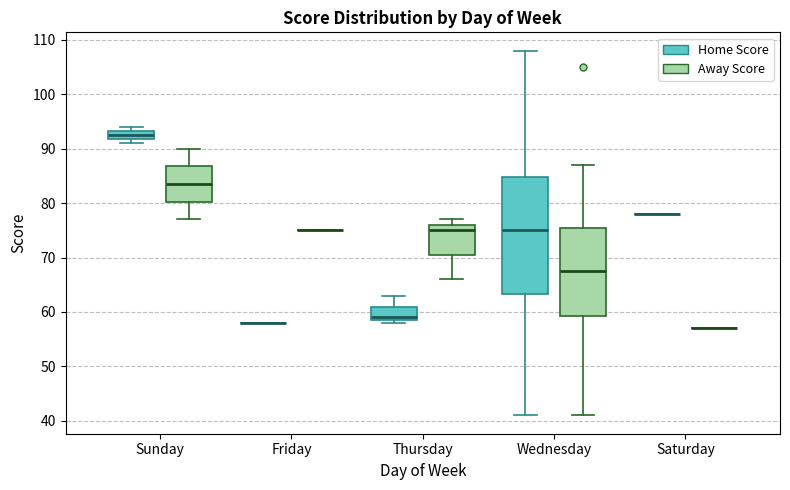

Reading left to right, transcribe this box plot: for each box, give where its median line is, the range the box spans, and where its two whiskers end, as read against the y-axis. The values are not printed on the chart, so give them approximately, as read against the axis.

Sunday (Home Score): median 93 (inside the box), box 92 to 93, whiskers 91 to 94
Sunday (Away Score): median 84, box 80 to 87, whiskers 77 to 90
Friday (Home Score): box collapsed to a line at 58, whiskers 58 to 58
Friday (Away Score): box collapsed to a line at 75, whiskers 75 to 75
Thursday (Home Score): median 59 (just above the box's lower edge), box 59 to 61, whiskers 58 to 63
Thursday (Away Score): median 75, box 71 to 76, whiskers 66 to 77
Wednesday (Home Score): median 75, box 63 to 85, whiskers 41 to 108
Wednesday (Away Score): median 68, box 59 to 76, whiskers 41 to 87
Saturday (Home Score): box collapsed to a line at 78, whiskers 78 to 78
Saturday (Away Score): box collapsed to a line at 57, whiskers 57 to 57